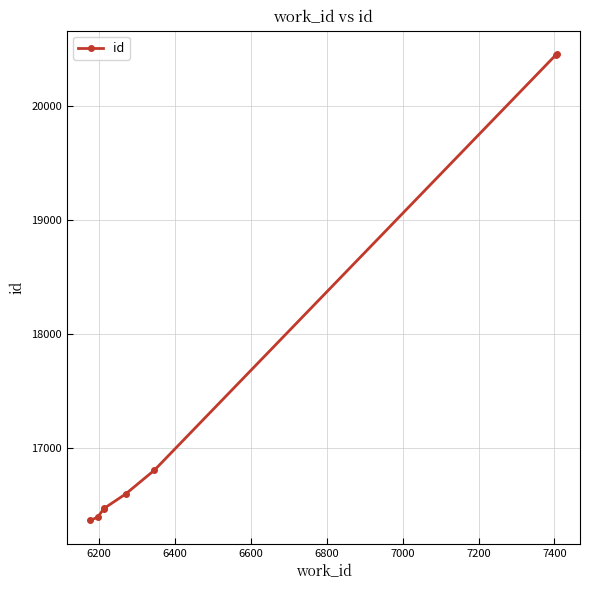

Which label corresponds to the largest value in the chart?

7400